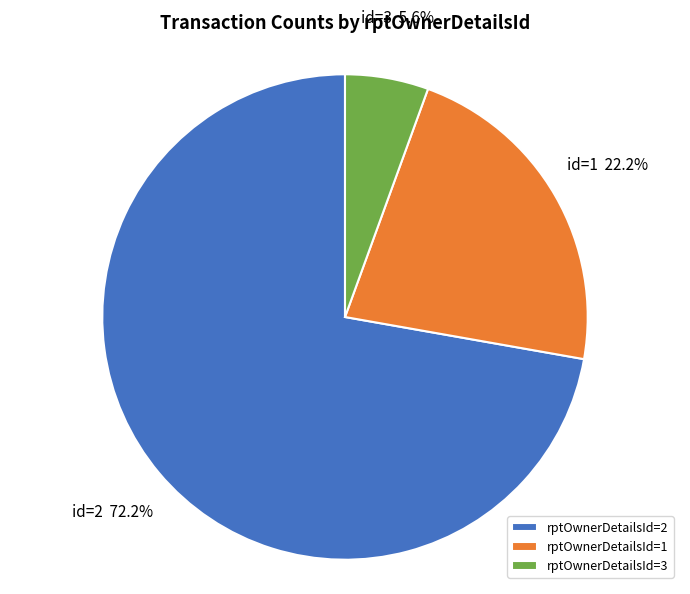

Which slice is the smallest?

rptOwnerDetailsId=3